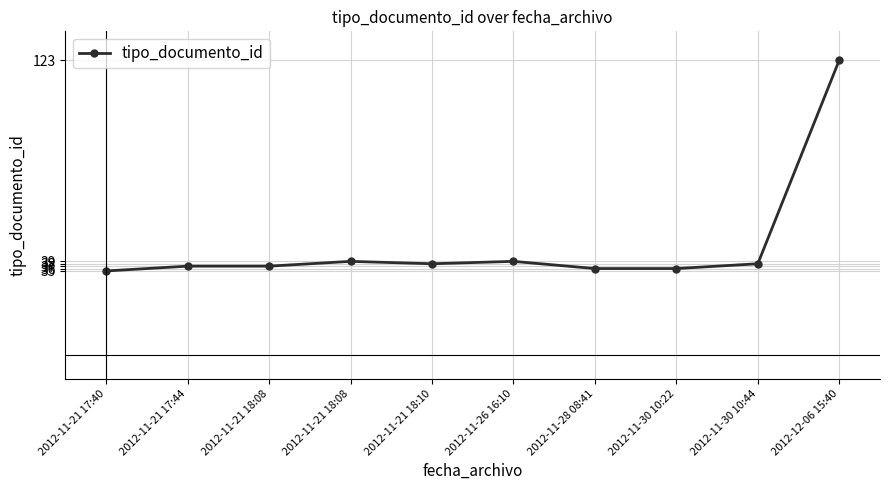

The chart shows a value of 37 at 2012-11-21 17:44. True or false?

True